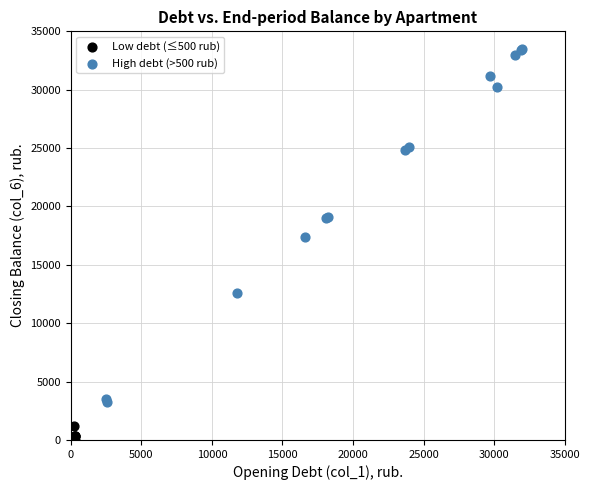

What are all the series names shown in the legend?

Low debt (≤500 rub), High debt (>500 rub)